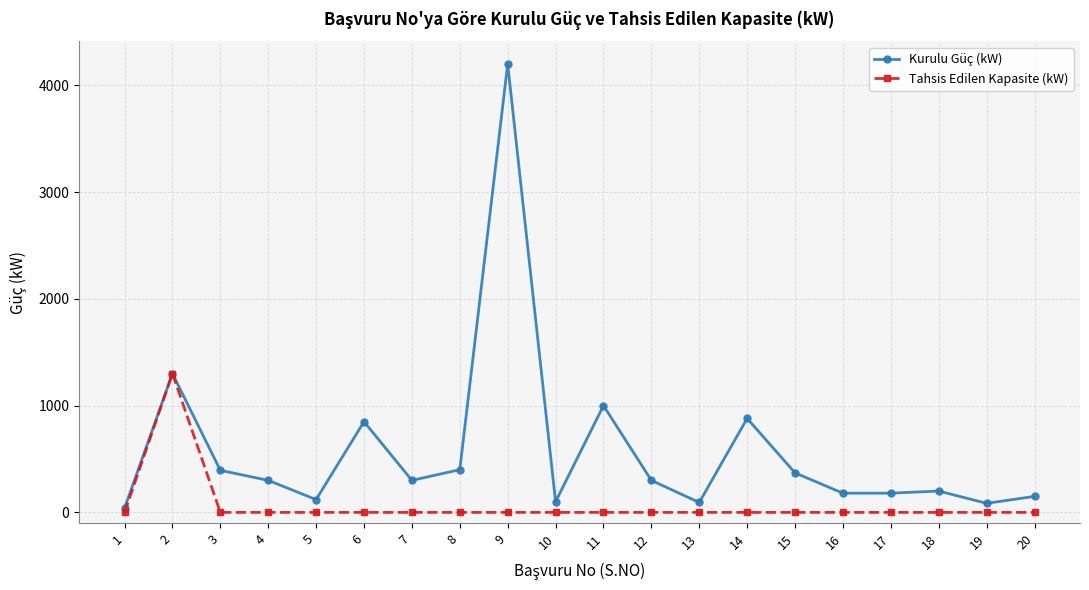

At which label does Kurulu Güç (kW) first exceed 300?

2